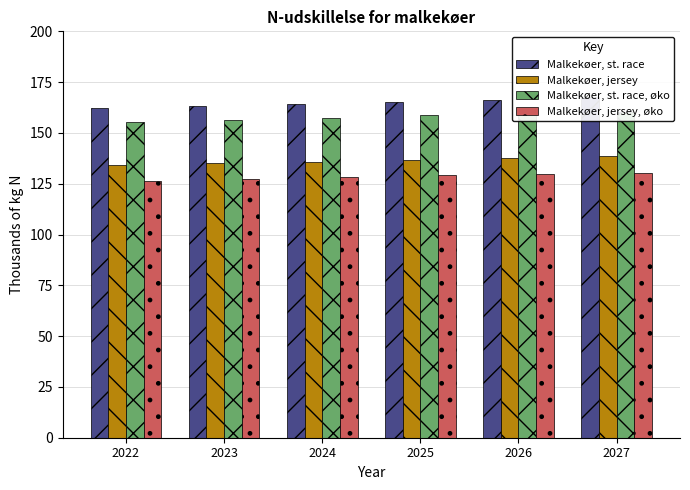

At which category is the sum across all series the highest?

2027